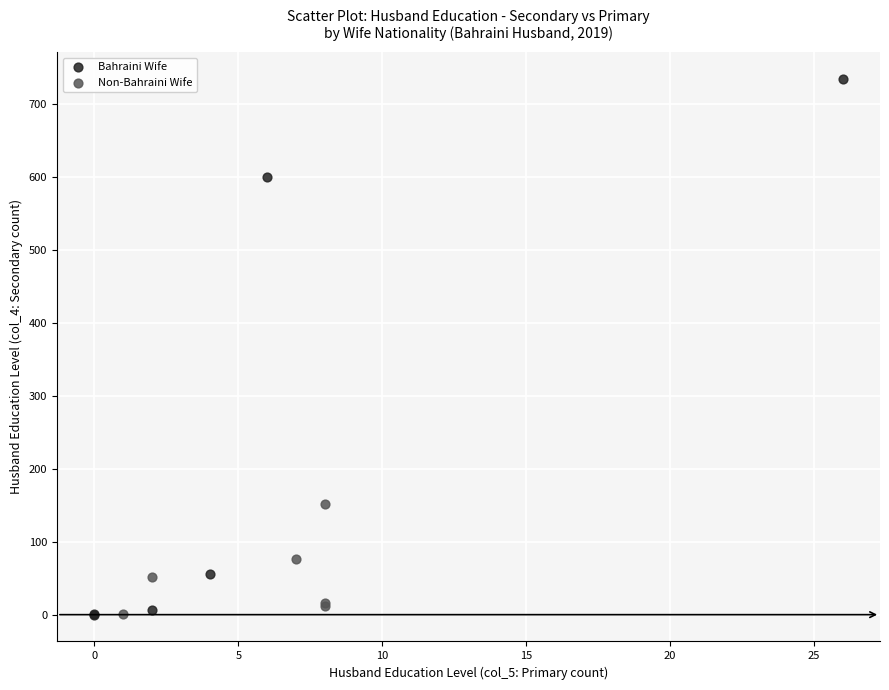

Which series reaches the maximum Y coordinate?

Bahraini Wife